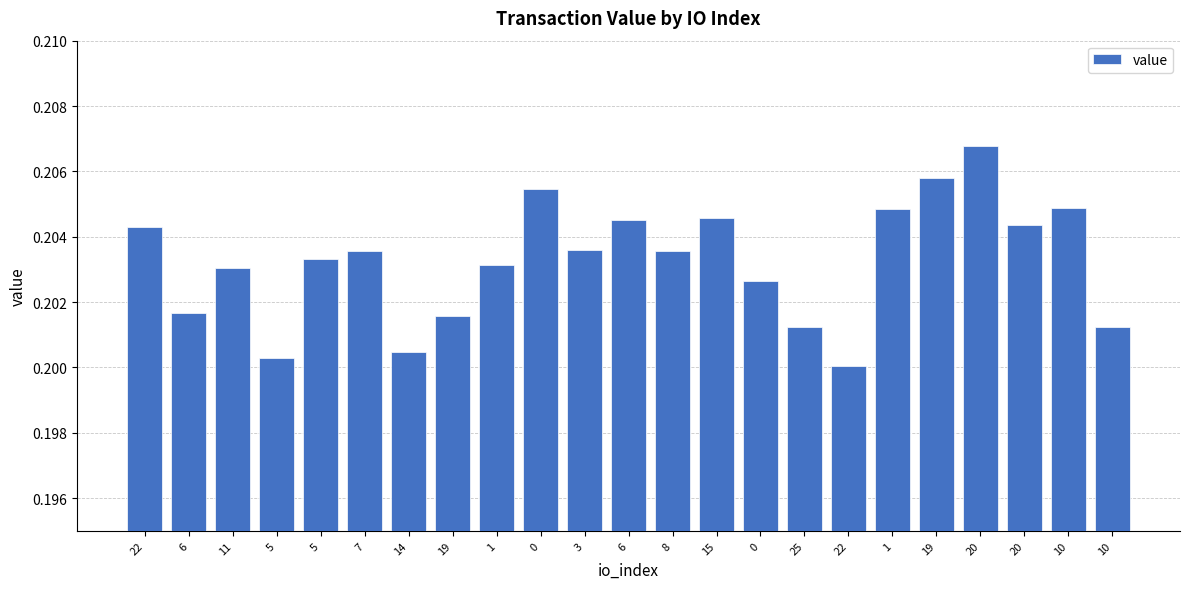

How many bars are there in total?

23